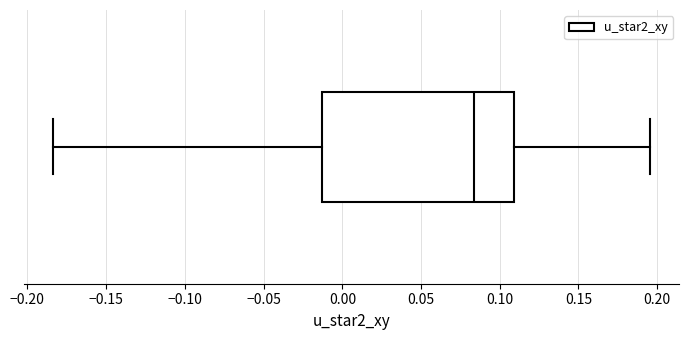

Read this box plot against the x-axis: the position of the median line, the range covered by the box, and the ends of both whiskers. The values are not printed on the chart, so give them approximately, as read against the axis.

median 0.085, box -0.015 to 0.110, whiskers -0.185 to 0.195